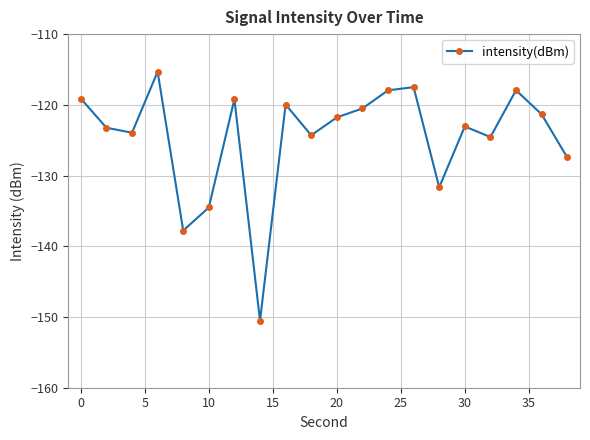

What is the difference between the maximum and minimum values?

35.2